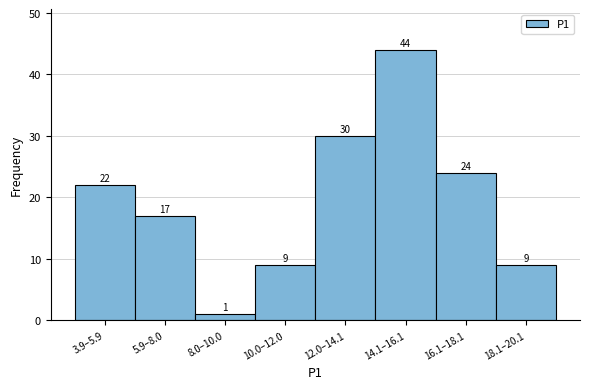

Reading left to right, what are all the values shown in this chart?

3.9–5.9=22	5.9–8.0=17	8.0–10.0=1	10.0–12.0=9	12.0–14.1=30	14.1–16.1=44	16.1–18.1=24	18.1–20.1=9